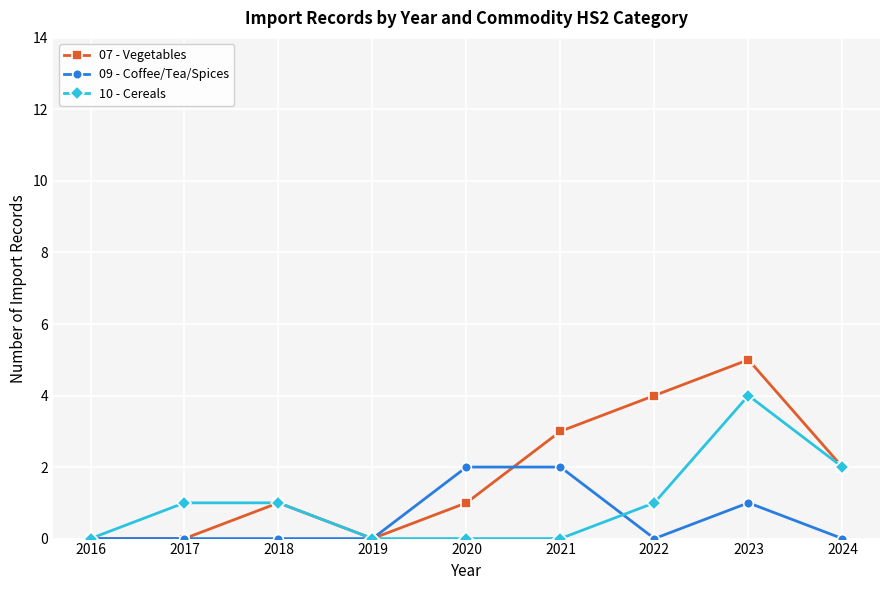

At which label does 07 - Vegetables reach its peak?

2023